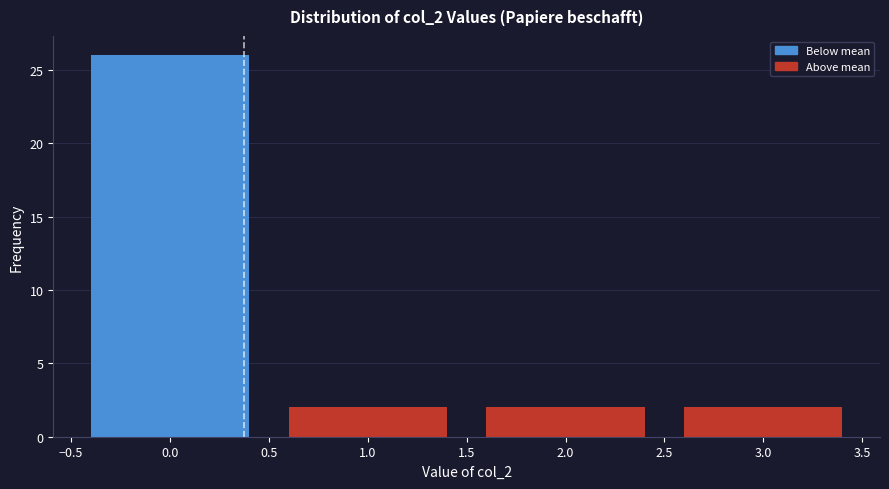

What is the height of the bar covering 0.5 to 1.5 on the x-axis? The values are not printed on the chart, so give them approximately, as read against the axis.

2